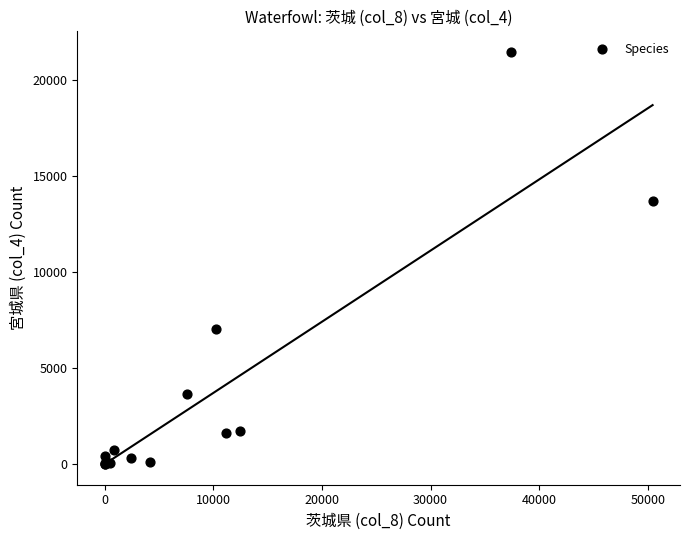

What Y value in the scatter plot is closest to 10727?

13676